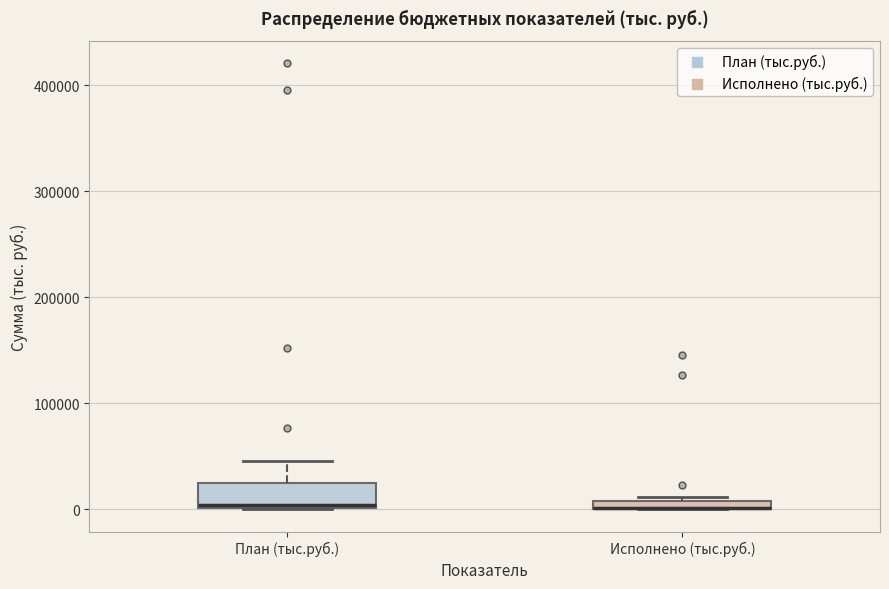

Which box is the tallest, from its lower edge to its upper edge?

План (тыс.руб.)